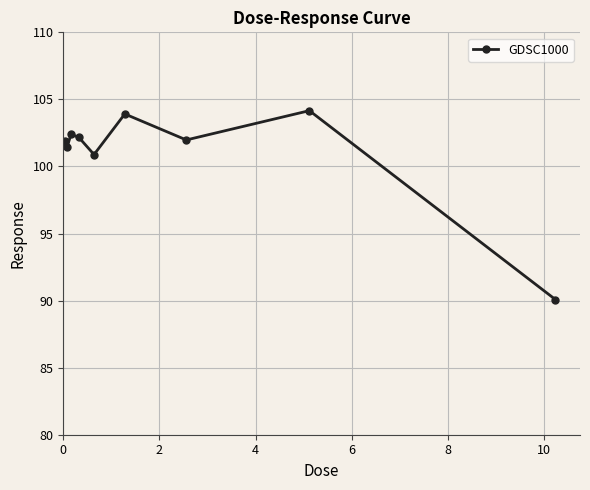

What is the sum of all values?

908.9